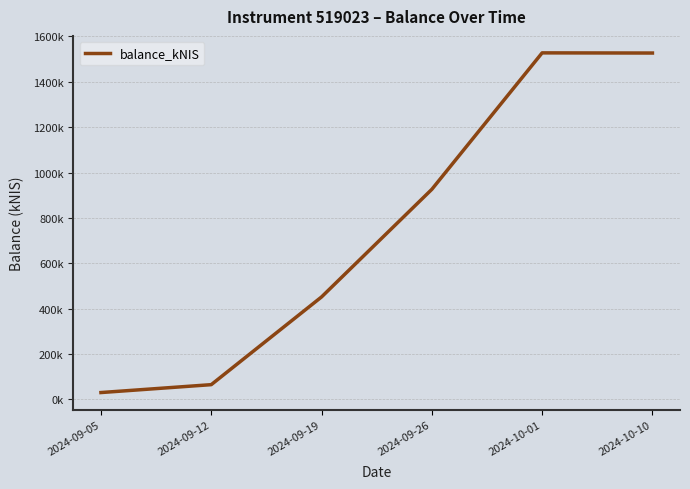

The value at 2024-10-01 is 896717.7. True or false?

False